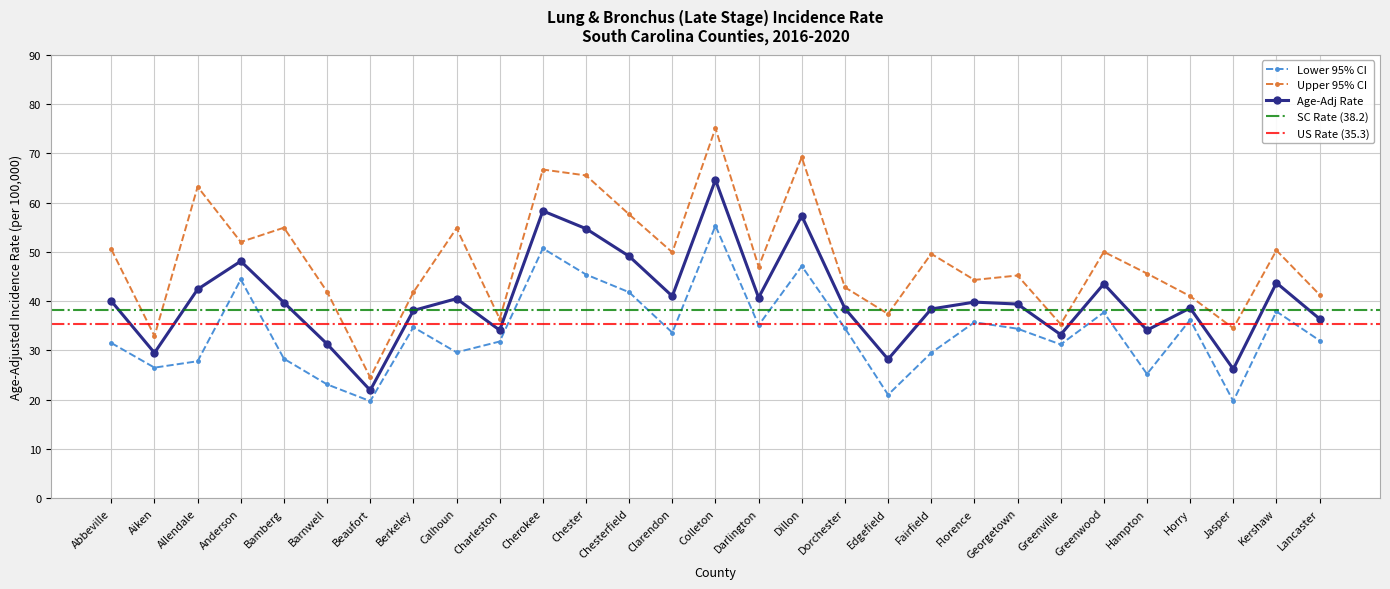

What is the label of the 7th point from the right?

Greenville